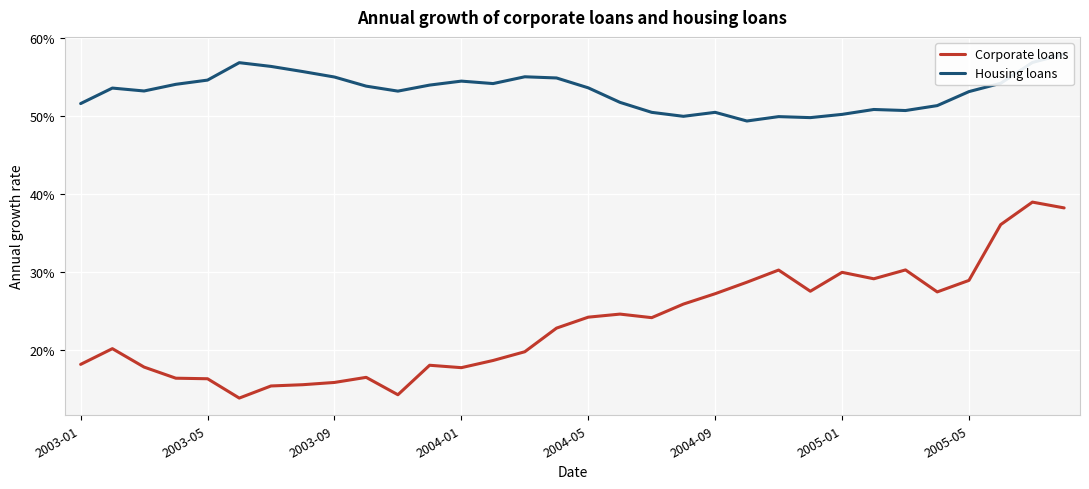

What is the sum of all Corporate loans values?

7.5